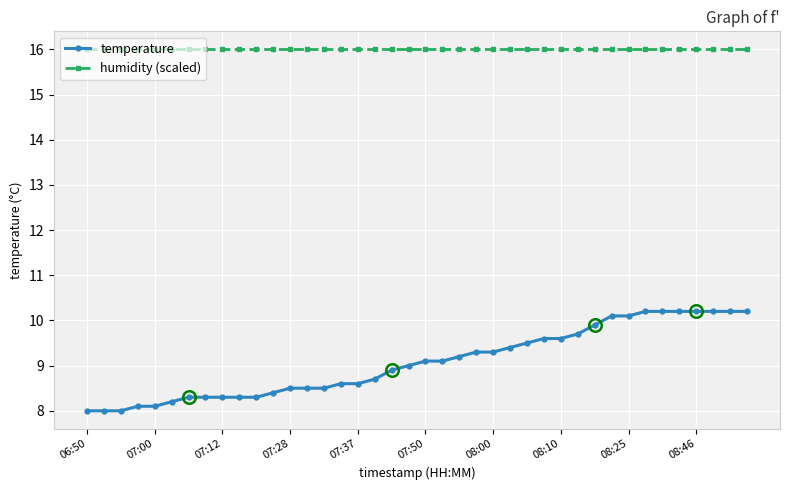

True or false: humidity (scaled) and temperature intersect in this chart.

False